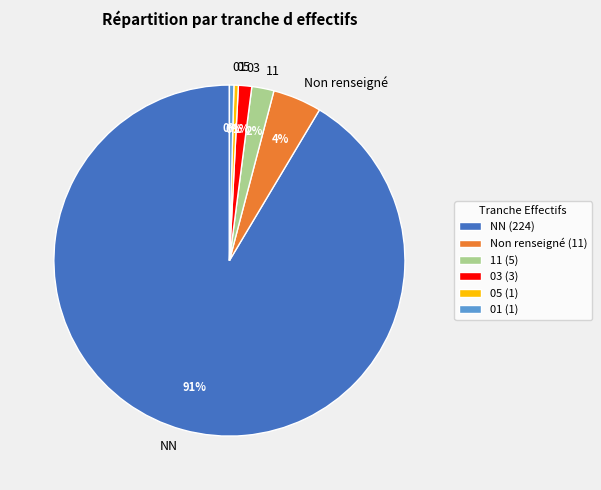

What percentage is the Non renseigné slice, to the nearest percent?

4%